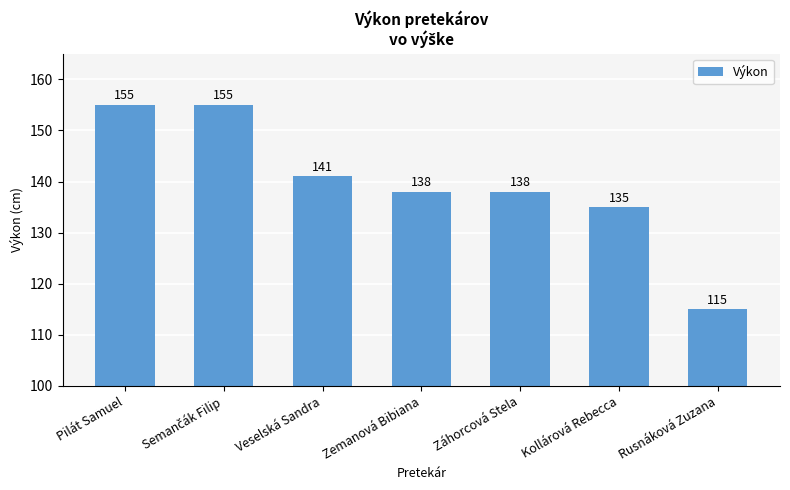

What is the sum of all values?

977